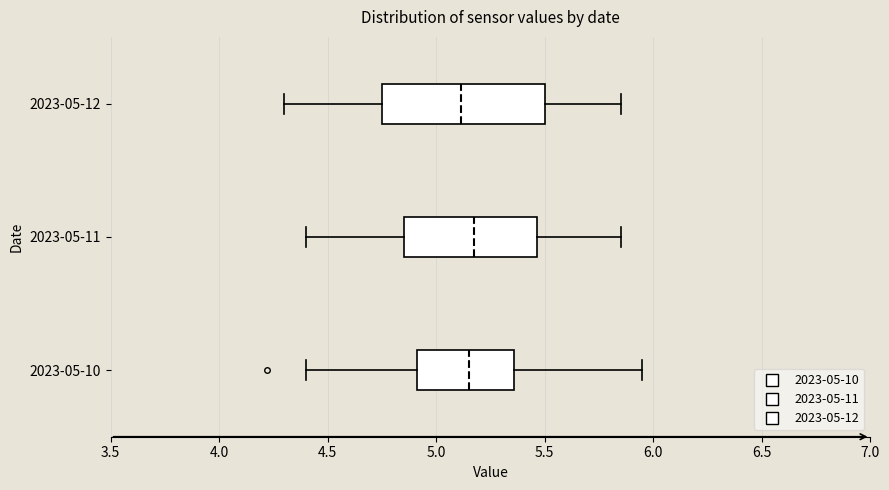

Reading bottom to top, transcribe this box plot: for each box, give where its median line is, the range the box spans, and where its two whiskers end, as read against the x-axis. The values are not printed on the chart, so give them approximately, as read against the axis.

2023-05-10: median 5.15, box 4.90 to 5.35, whiskers 4.40 to 5.95
2023-05-11: median 5.20, box 4.85 to 5.45, whiskers 4.40 to 5.85
2023-05-12: median 5.10, box 4.75 to 5.50, whiskers 4.30 to 5.85